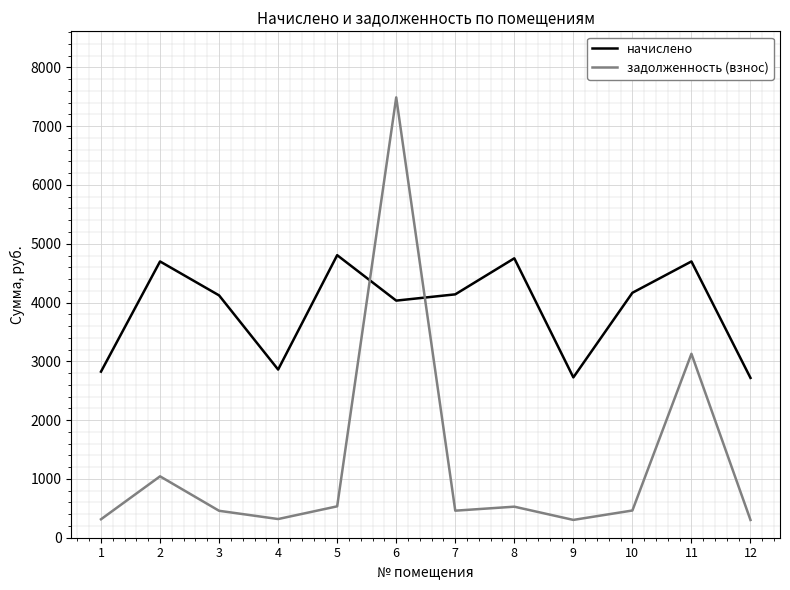

At which label does задолженность (взнос) first exceed 462?

2